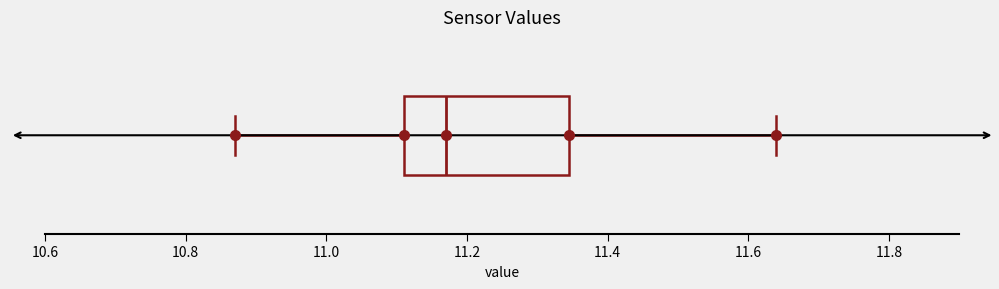

Transcribe this box plot: give where the median line is, the range the box spans, and where the two whiskers end, as read against the x-axis. The values are not printed on the chart, so give them approximately, as read against the axis.

median 11.18, box 11.12 to 11.34, whiskers 10.88 to 11.64